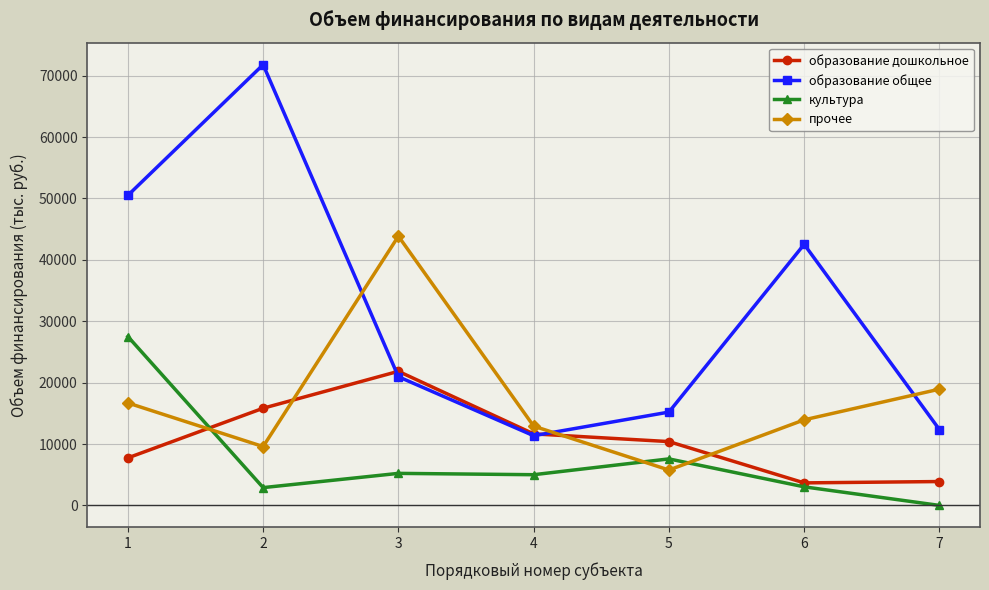

What is the value of the образование дошкольное point at the 2nd from the left?

15828.4